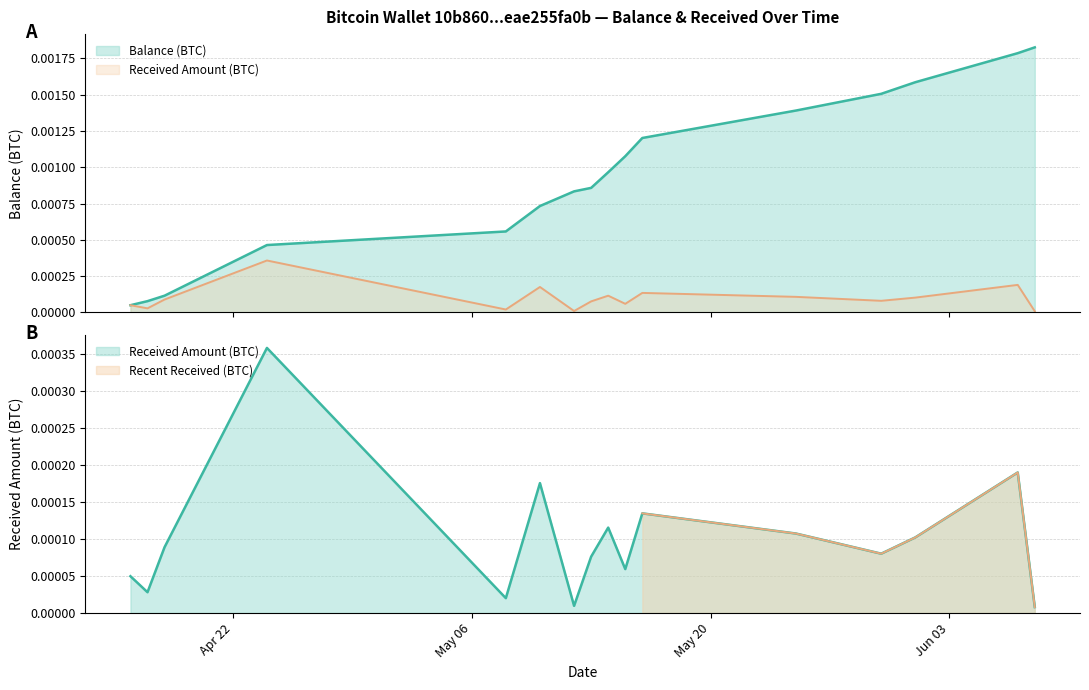

Does the chart display data point markers on the line(s)?

No